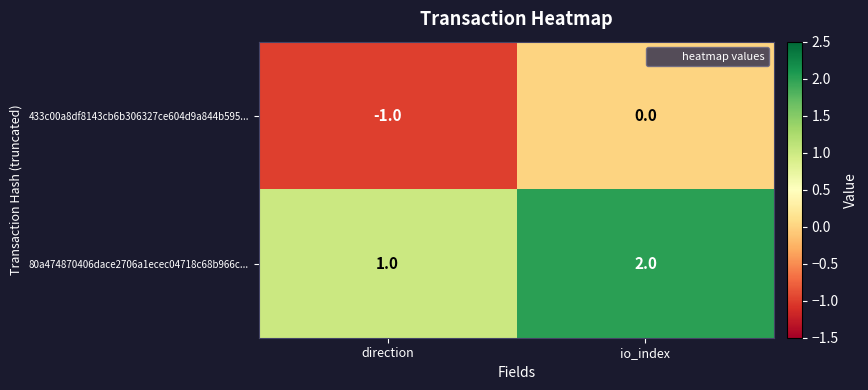

What is the sum of all 80a474870406dace2706a1ecec04718c68b966c... values?

3